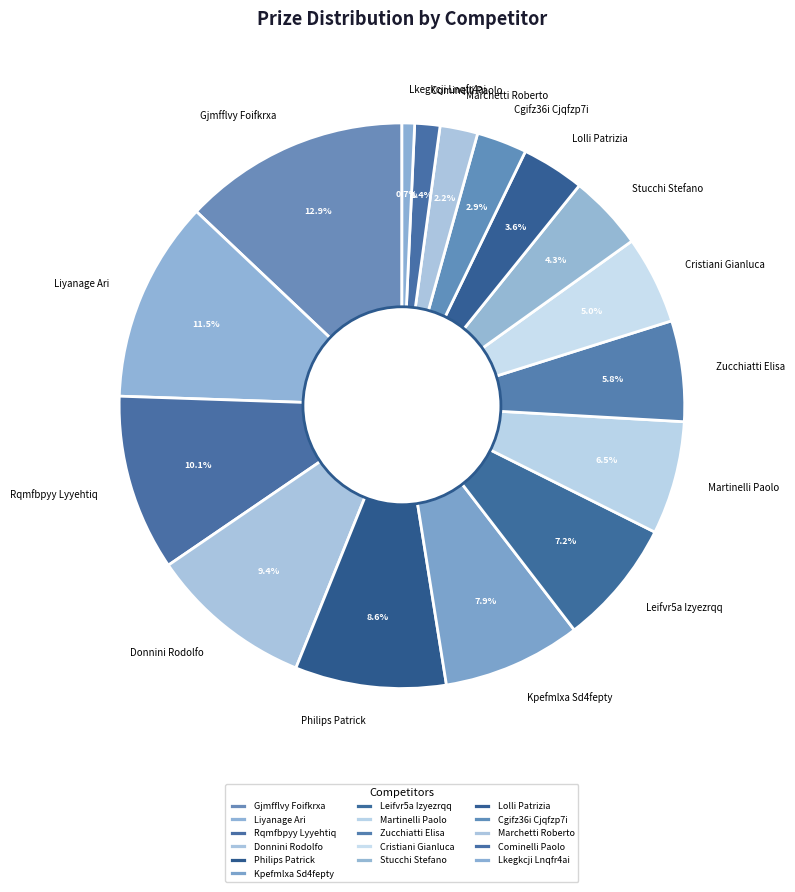

Between Martinelli Paolo and Rqmfbpyy Lyyehtiq, which is larger?

Rqmfbpyy Lyyehtiq